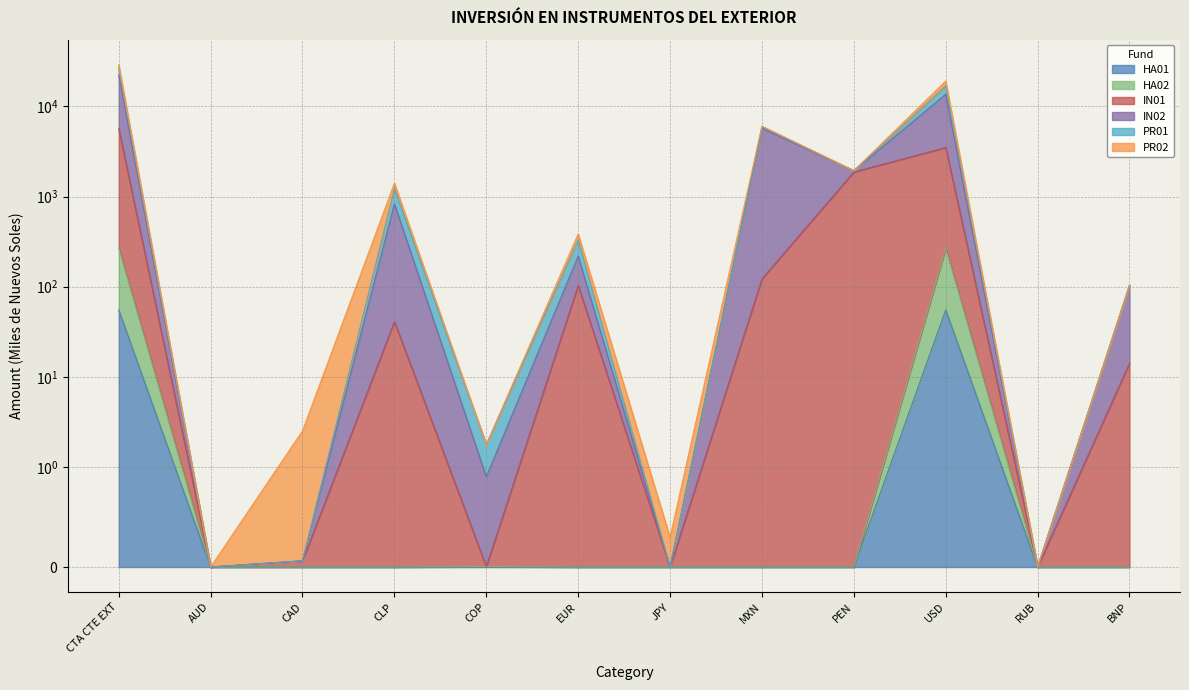

What is the difference between the PR01 values at EUR and CAD?

381.7